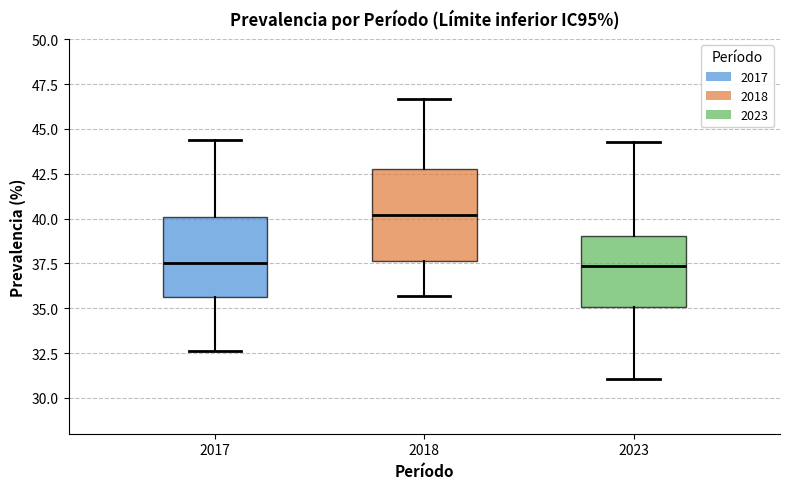

Reading left to right, transcribe this box plot: for each box, give where its median line is, the range the box spans, and where its two whiskers end, as read against the y-axis. The values are not printed on the chart, so give them approximately, as read against the axis.

2017: median 37.5, box 35.5 to 40.0, whiskers 32.5 to 44.5
2018: median 40.0, box 37.5 to 43.0, whiskers 35.5 to 46.5
2023: median 37.5, box 35.0 to 39.0, whiskers 31.0 to 44.5